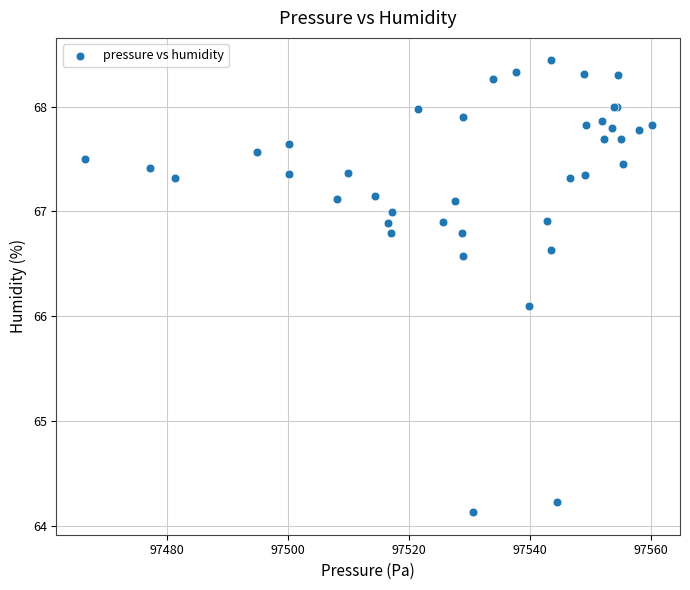

What Y value in the scatter plot is closest to 66?

66.1